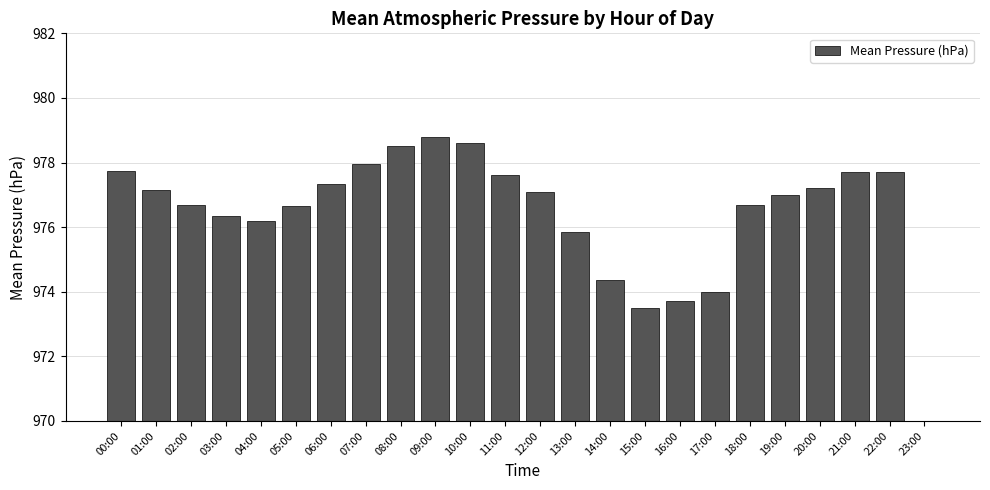

How many data points does each series have?

24